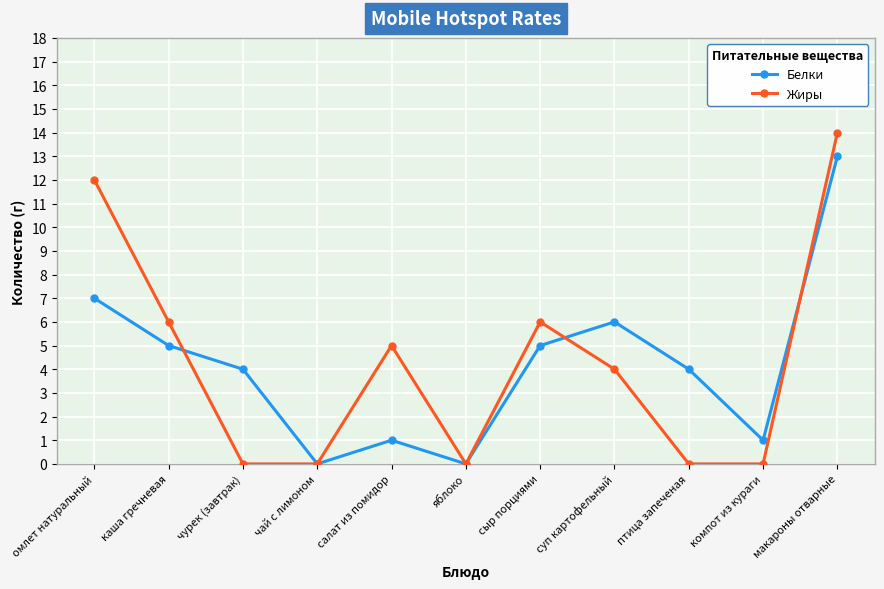

Is the value of Белки at макароны отварные greater than the value of Жиры at макароны отварные?

No